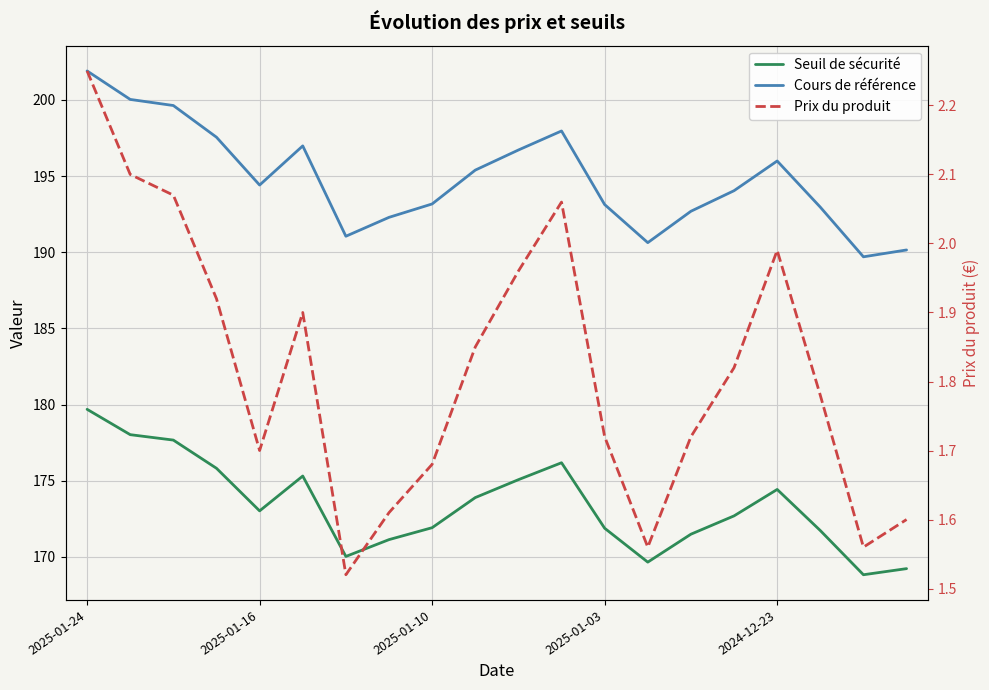

Between 2025-01-24 and 18, which series saw the biggest shift?

Cours de référence